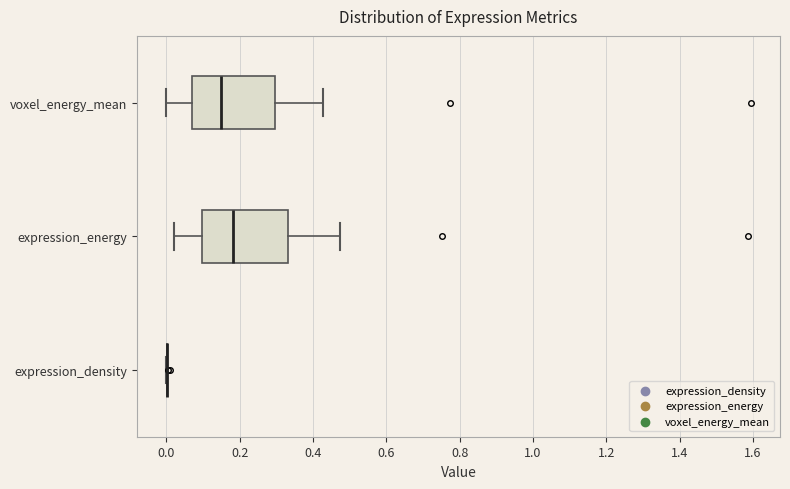

Reading bottom to top, read every box against the x-axis: the position of its median line, the range the box covers, and the ends of its whiskers. The values are not printed on the chart, so give them approximately, as read against the axis.

expression_density: box collapsed to a line at 0.00, whiskers 0.00 to 0.00
expression_energy: median 0.18, box 0.10 to 0.34, whiskers 0.02 to 0.48
voxel_energy_mean: median 0.14, box 0.08 to 0.30, whiskers 0.00 to 0.42